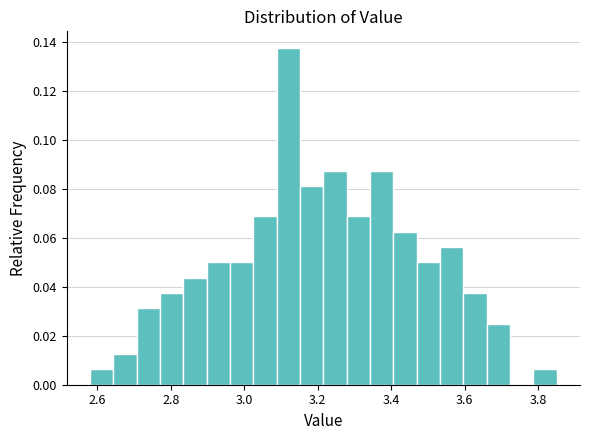

Around what value on the x-axis is the tallest bar? Give the approximate position of its centre, as read against the axis.

3.12